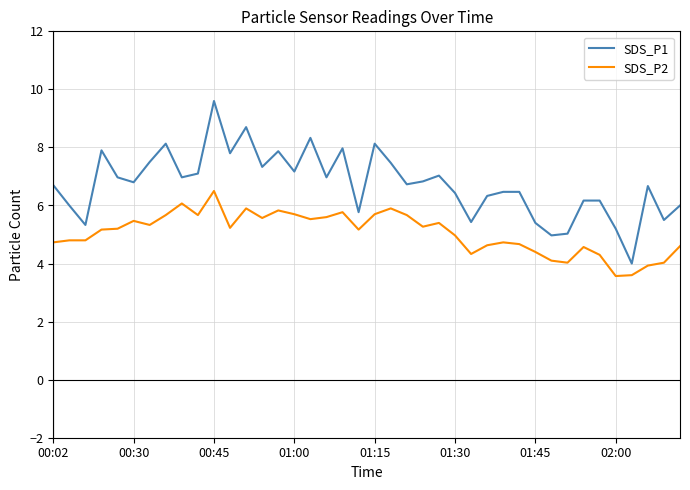

Which series has the largest total across all categories?

SDS_P1